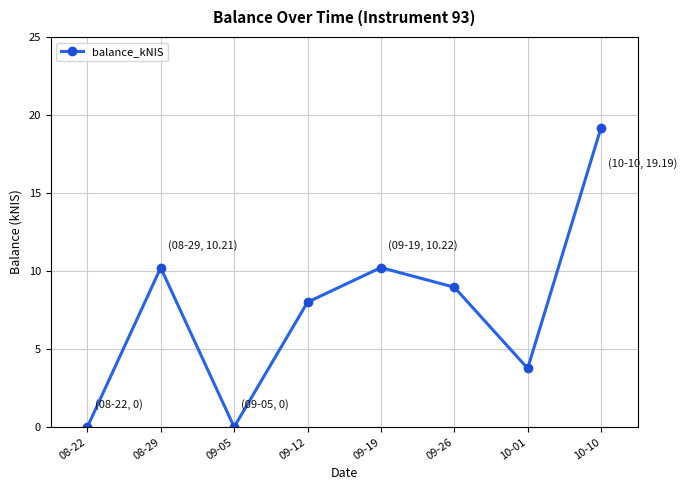

Is this an area chart (filled region under the line)?

No